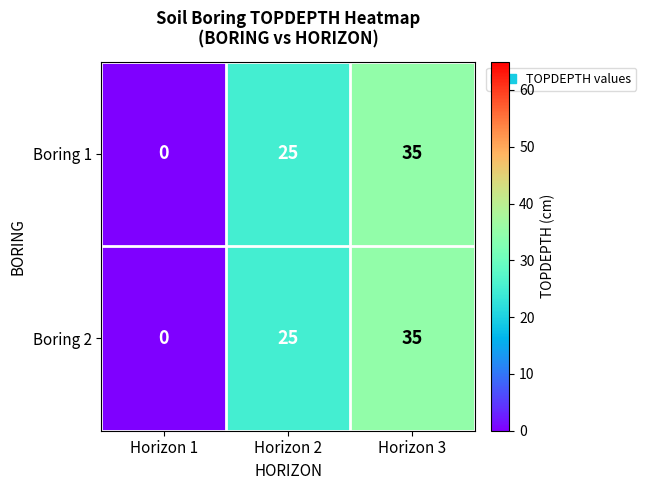

Where is Boring 2 nearest to the value 17?

Horizon 2